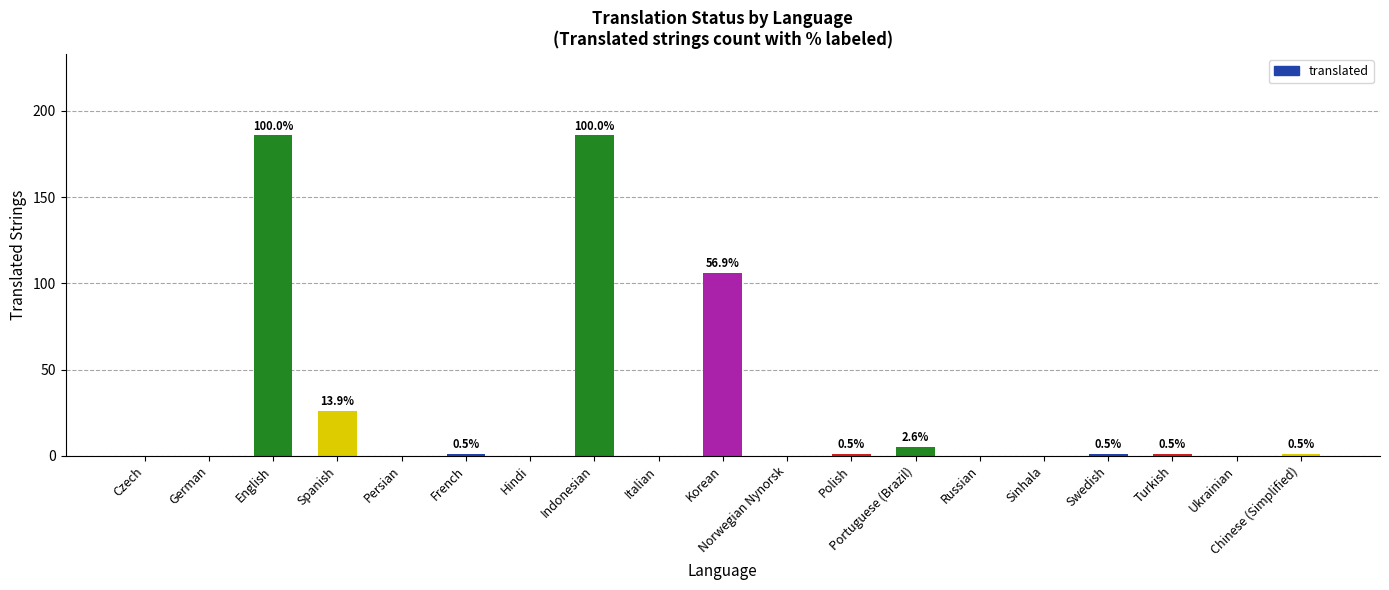

Which category has the highest value across all series?

English